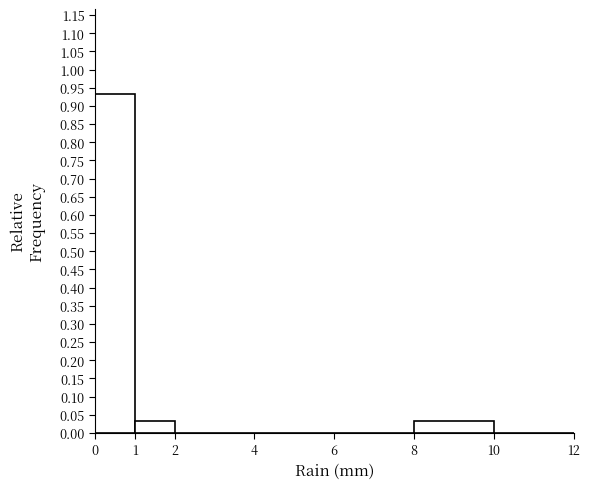

Reading left to right, transcribe this chart: for each bar, give the range it covers on the x-axis and its height. The values are not printed on the chart, so give them approximately, as read against the axis.

0 to 1: 0.935
1 to 2: 0.035
2 to 4: 0
4 to 6: 0
6 to 8: 0
8 to 10: 0.035
10 to 12: 0